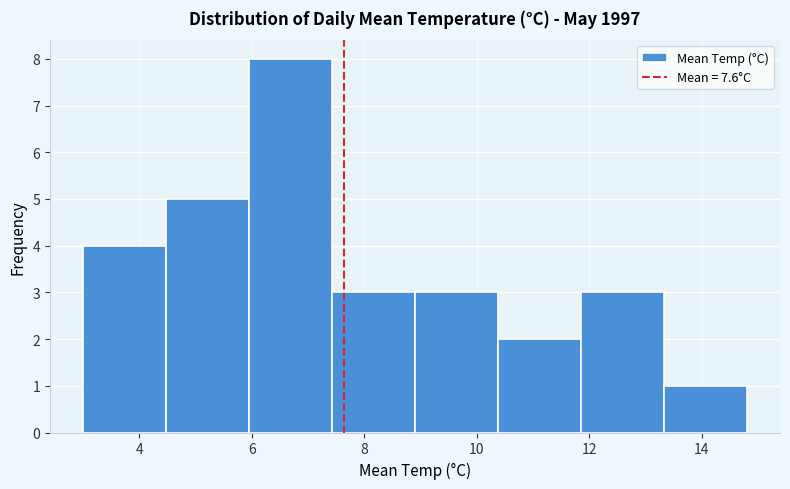

Which range on the x-axis has the tallest bar?

6.0 to 7.4